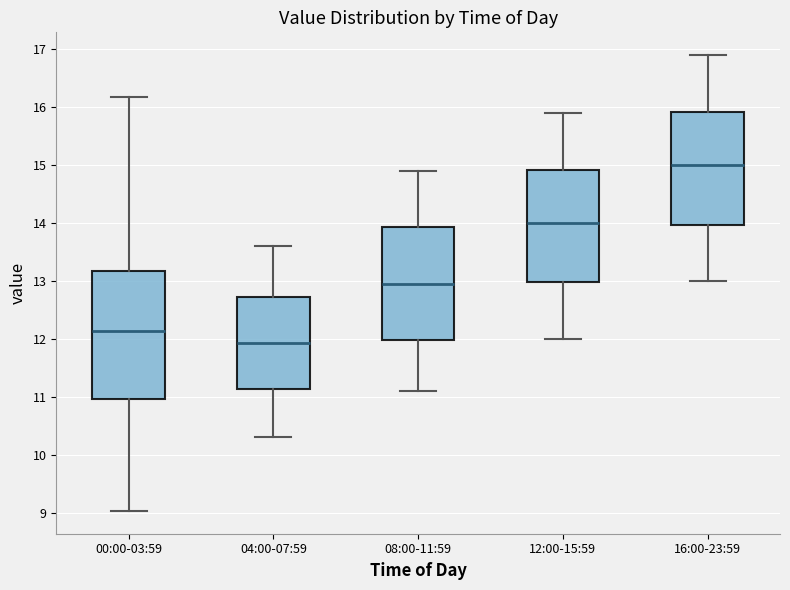

Reading left to right, transcribe this box plot: for each box, give where its median line is, the range the box spans, and where its two whiskers end, as read against the y-axis. The values are not printed on the chart, so give them approximately, as read against the axis.

00:00-03:59: median 12.1, box 11.0 to 13.2, whiskers 9.0 to 16.2
04:00-07:59: median 11.9, box 11.1 to 12.7, whiskers 10.3 to 13.6
08:00-11:59: median 13.0, box 12.0 to 13.9, whiskers 11.1 to 14.9
12:00-15:59: median 14.0, box 13.0 to 14.9, whiskers 12.0 to 15.9
16:00-23:59: median 15.0, box 14.0 to 15.9, whiskers 13.0 to 16.9